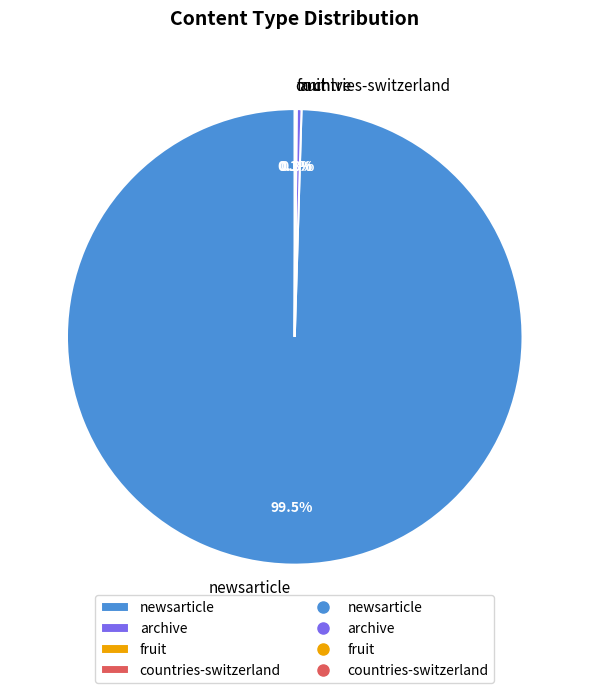

What percentage is NOT represented by newsarticle?

0.5%